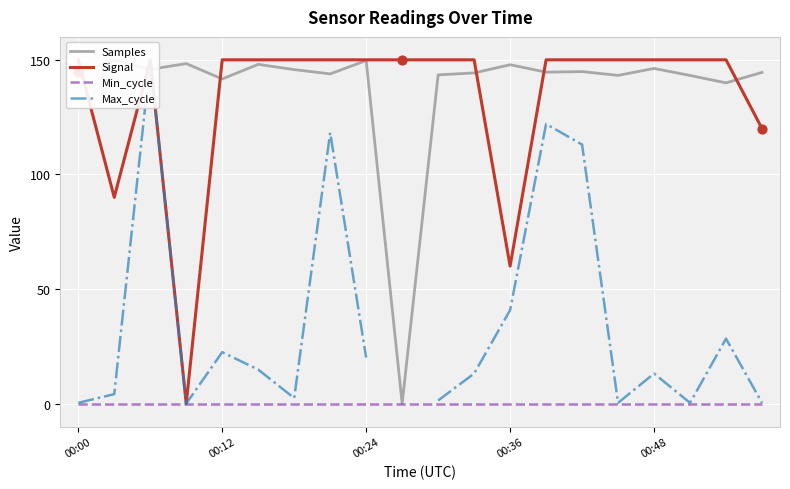

At how many categories does at least one series exceed 136?

20